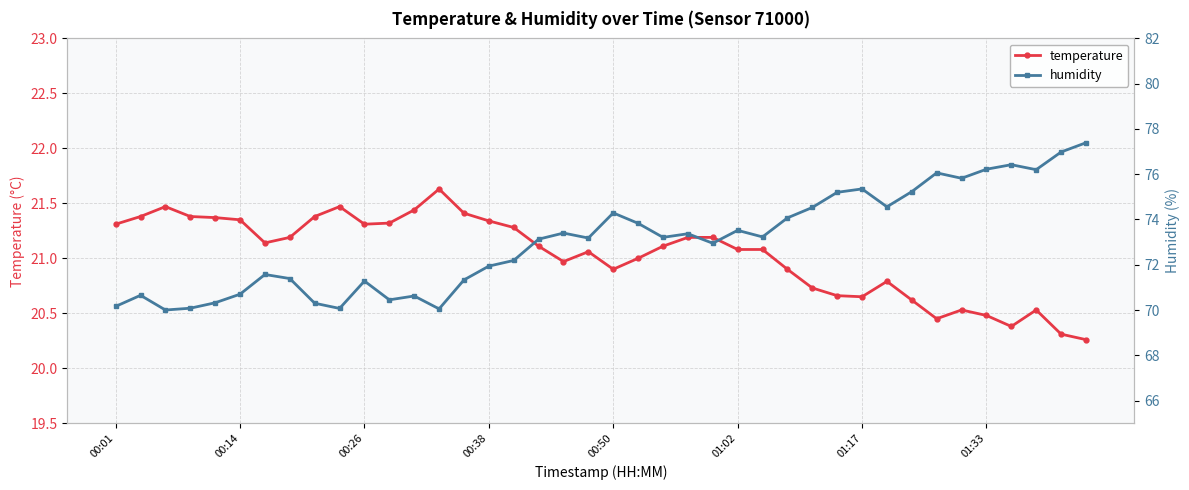

True or false: temperature has more than 2 interior local peaks.

True